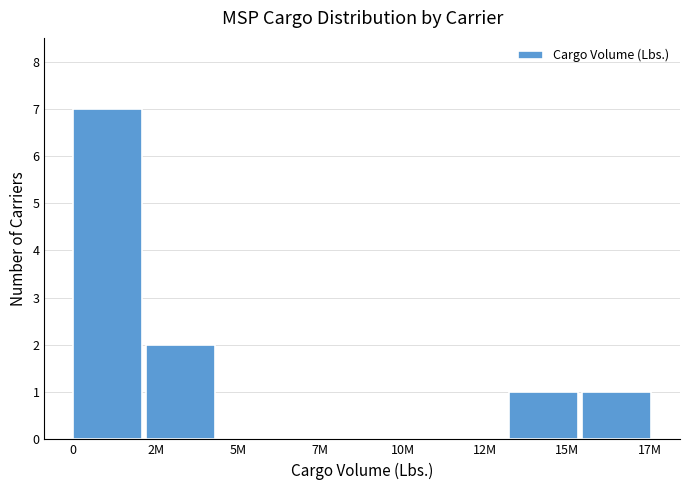

Reading left to right, list all the values displayed in this chart.

0=7	2M=2	5M=0	7M=0	10M=0	12M=0	15M=1	17M=1